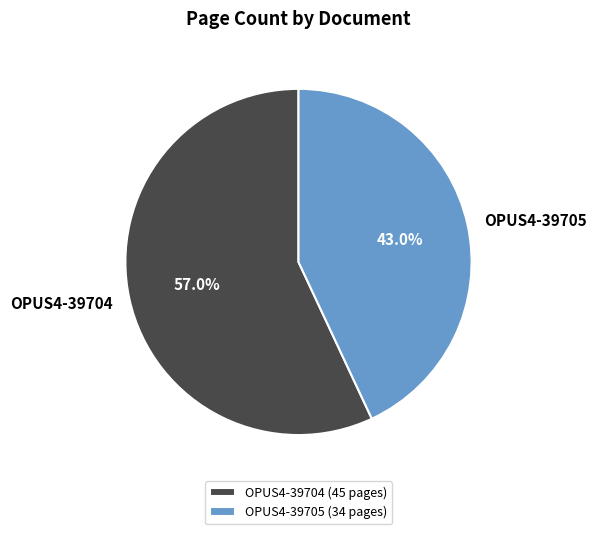

Which slice is the smallest?

OPUS4-39705